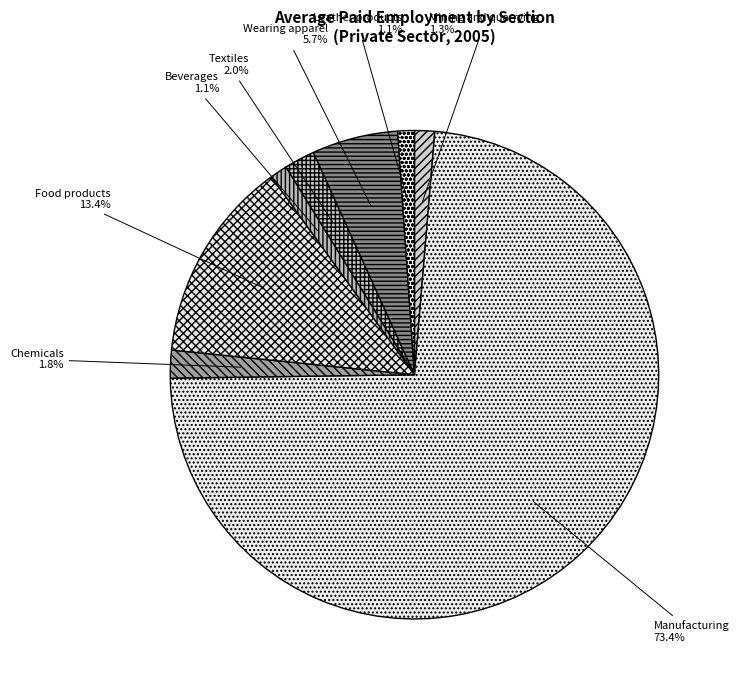

What is the largest slice in the pie chart?

Manufacturing